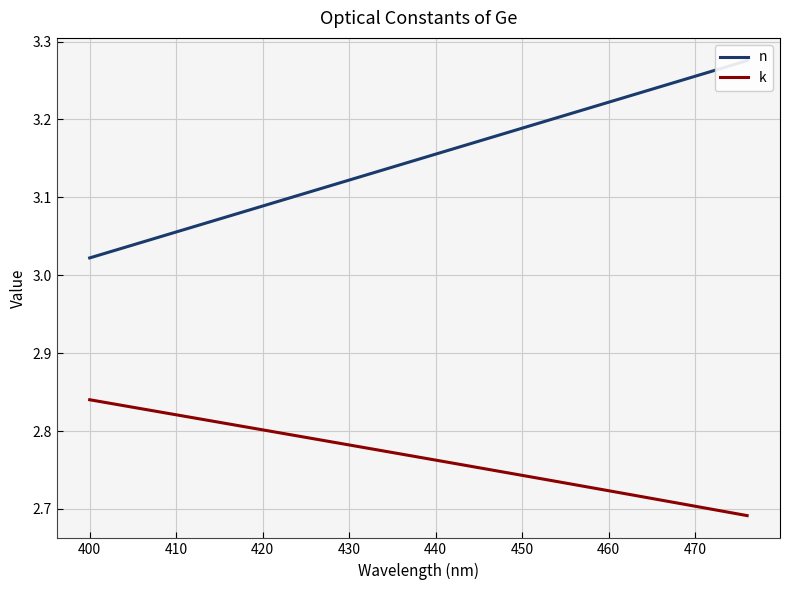

The k series shows 0.6 at 460. True or false?

False